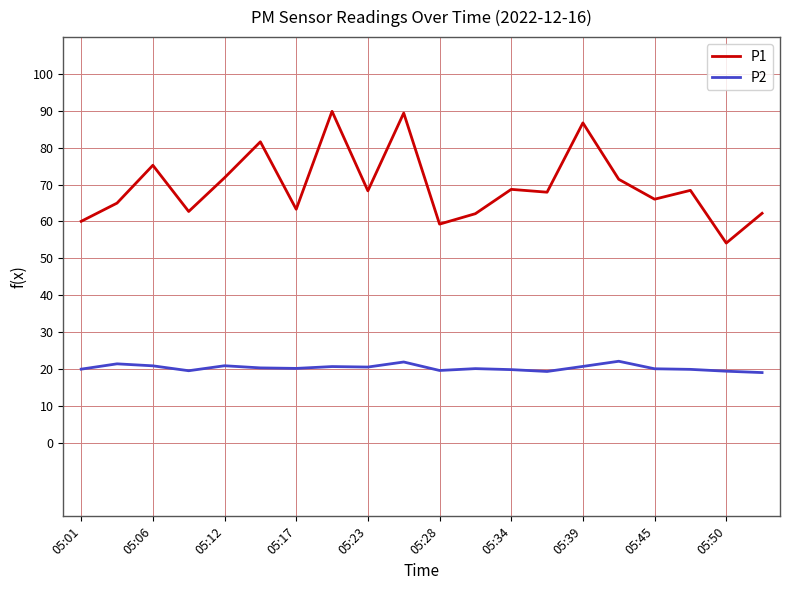

Which series has the largest range (max minus min)?

P1